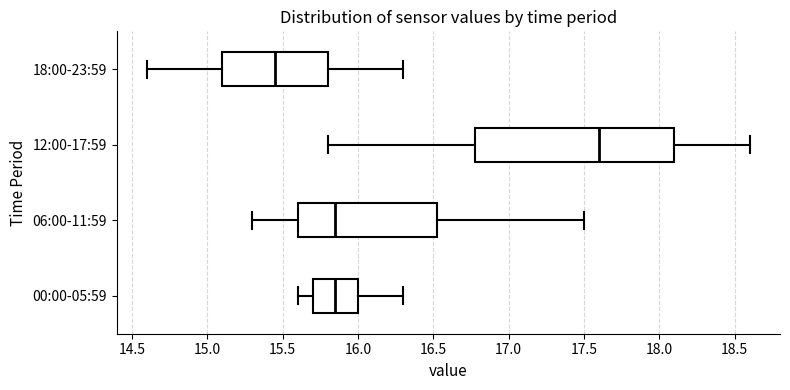

Which box is the widest, from its left edge to its right edge?

12:00-17:59